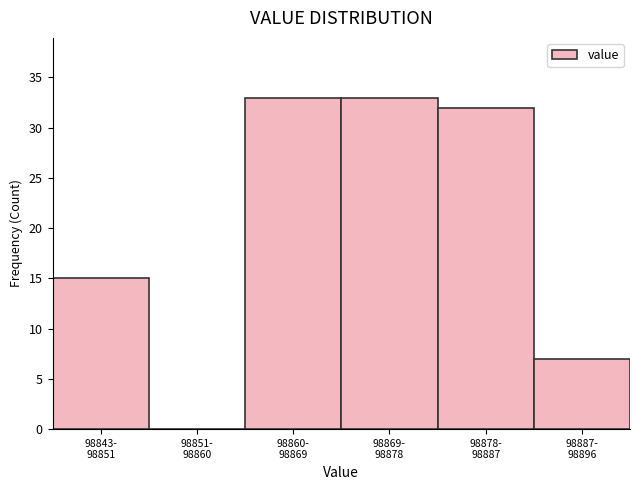

What is the greatest value displayed?

33